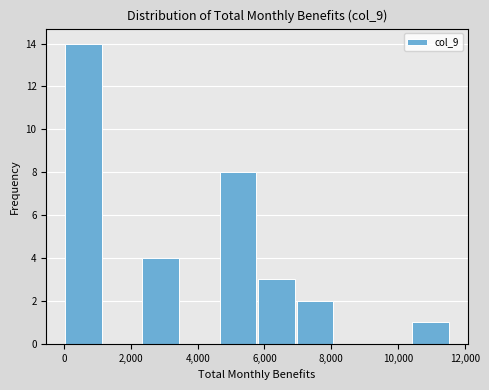

Reading left to right, transcribe this chart: for each bar, give the range it covers on the x-axis and its height. Neither the bar edges nor the heights are printed on the chart, so give them approximately, as read against the axes.

0 to 1200: 14
1200 to 2400: 0
2400 to 3400: 4
3400 to 4600: 0
4600 to 5800: 8
5800 to 7000: 3
7000 to 8000: 2
8000 to 9200: 0
9200 to 10400: 0
10400 to 11600: 1